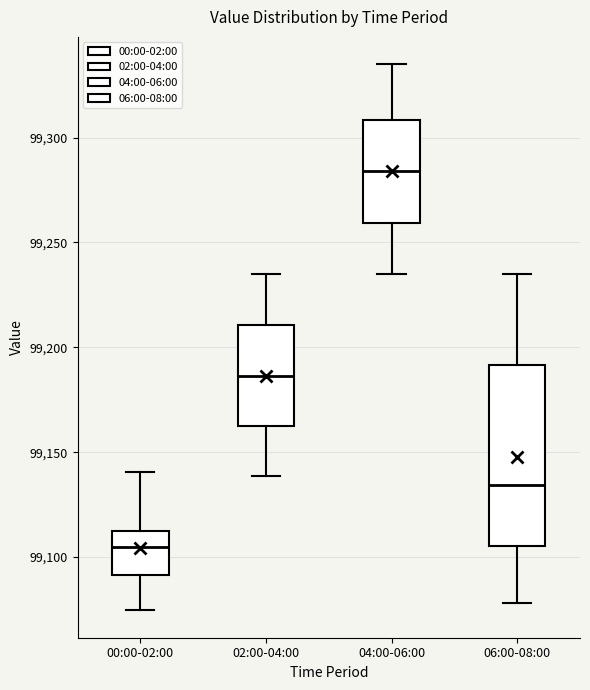

Reading left to right, read every box against the y-axis: the position of its median line, the range the box covers, and the ends of its whiskers. The values are not printed on the chart, so give them approximately, as read against the axis.

00:00-02:00: median 99105, box 99090 to 99110, whiskers 99075 to 99140
02:00-04:00: median 99185, box 99165 to 99210, whiskers 99140 to 99235
04:00-06:00: median 99285, box 99260 to 99310, whiskers 99235 to 99335
06:00-08:00: median 99135, box 99105 to 99190, whiskers 99080 to 99235